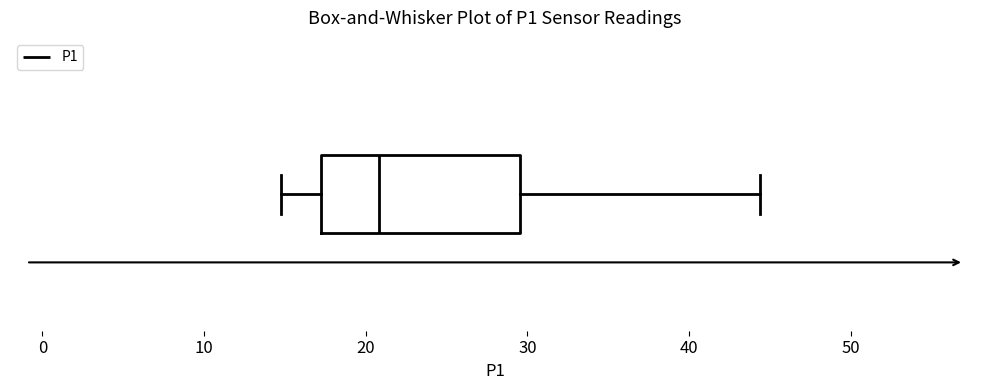

Read this box plot against the x-axis: the position of the median line, the range covered by the box, and the ends of both whiskers. The values are not printed on the chart, so give them approximately, as read against the axis.

median 21, box 17 to 30, whiskers 15 to 44